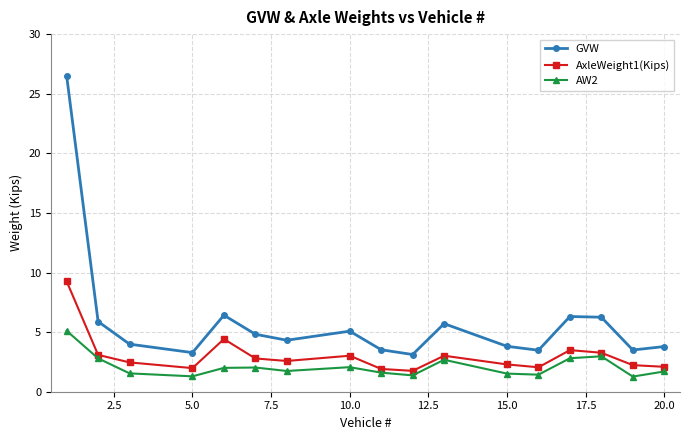

What is the smallest value displayed?

1.3